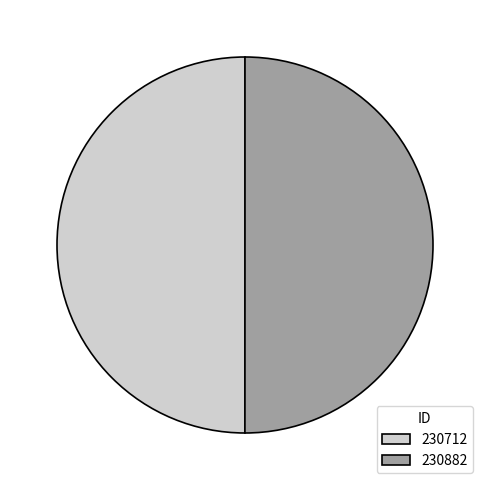

Combined, do 230882 and 230712 account for over 50%?

Yes